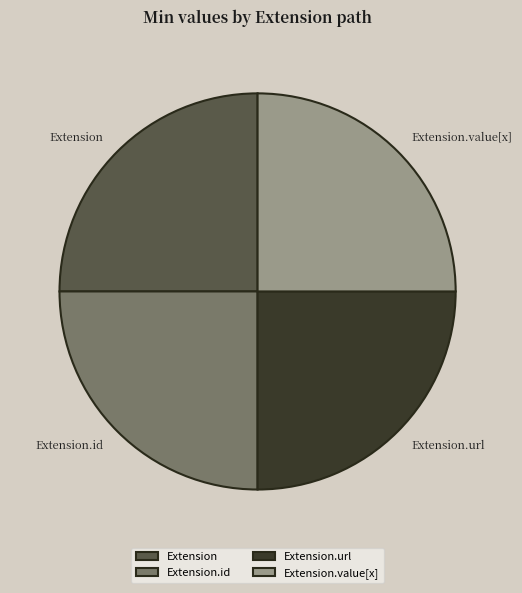

Is it true that Extension.url is 25% of the pie?

True